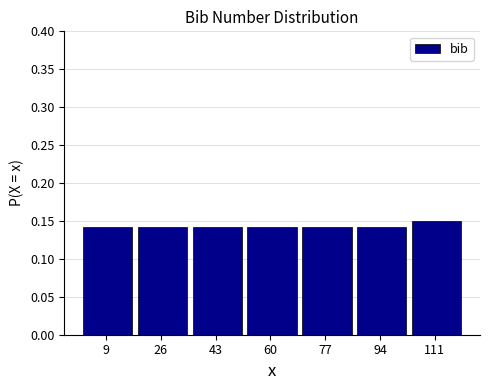

Reading left to right, transcribe this chart: for each bar, give the range it covers on the x-axis and its height. Neither the bar edges nor the heights are printed on the chart, so give them approximately, as read against the axes.

1 to 18: 0.14
18 to 35: 0.14
35 to 52: 0.14
52 to 69: 0.14
69 to 86: 0.14
86 to 103: 0.14
103 to 120: 0.15